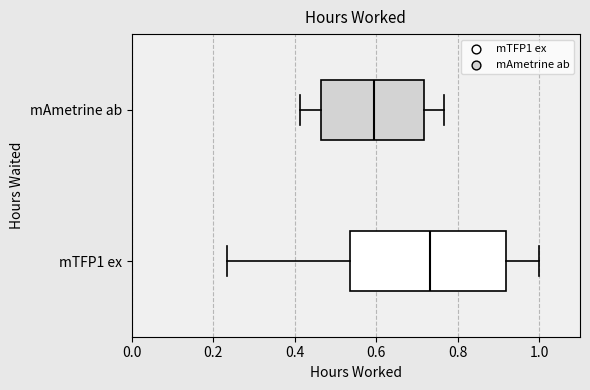

Comparing the boxes themselves (not the whiskers), which one is the widest?

mTFP1 ex